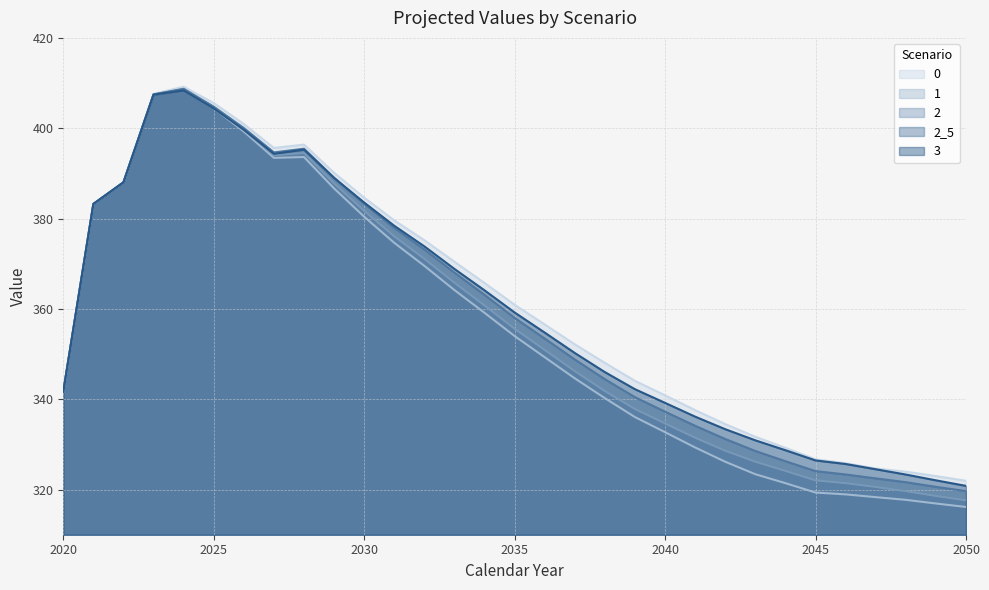

How many series are shown in this chart?

5